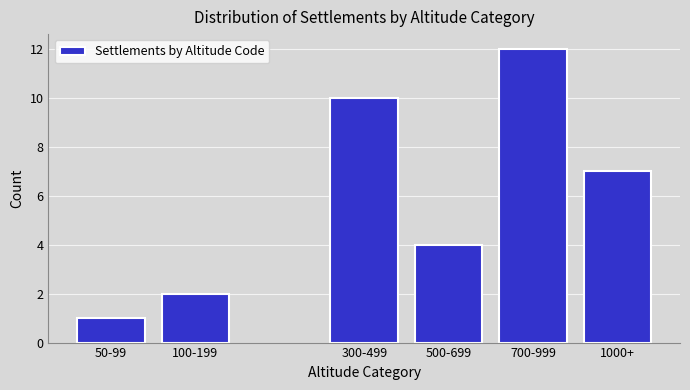

Reading right to left, extract all data points from this chart.

7	12	4	10	2	1